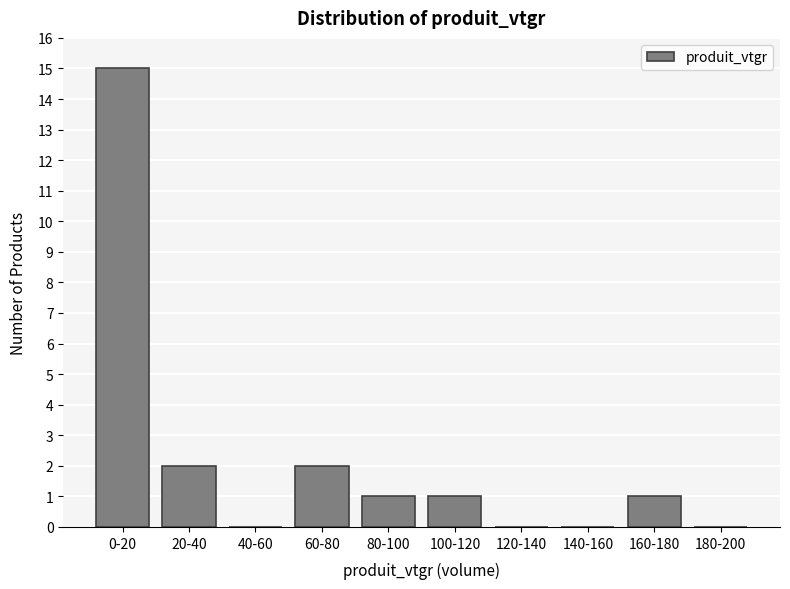

Reading left to right, what are all the values shown in this chart?

0-20=15	20-40=2	40-60=0	60-80=2	80-100=1	100-120=1	120-140=0	140-160=0	160-180=1	180-200=0